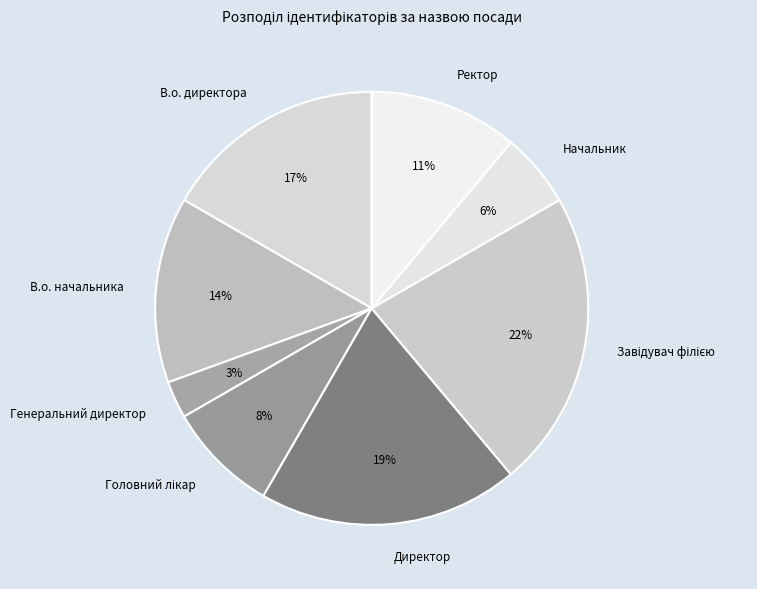

What is the smallest slice in the pie chart?

Генеральний директор